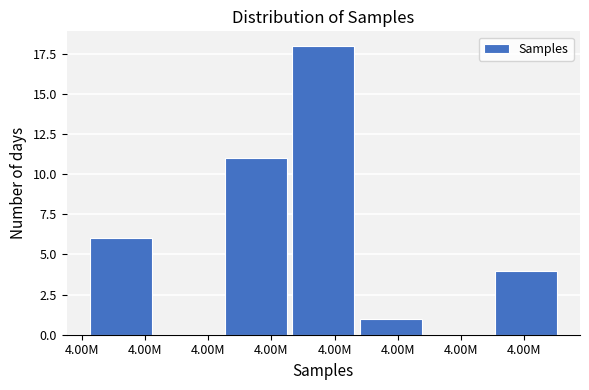

Count the number of categories in the chart.

7